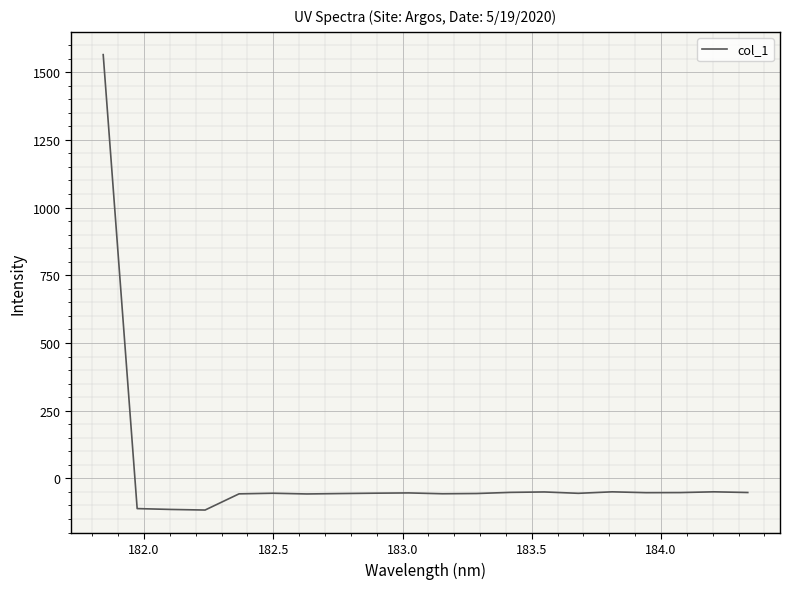

What is the minimum value shown in the chart?

-116.8